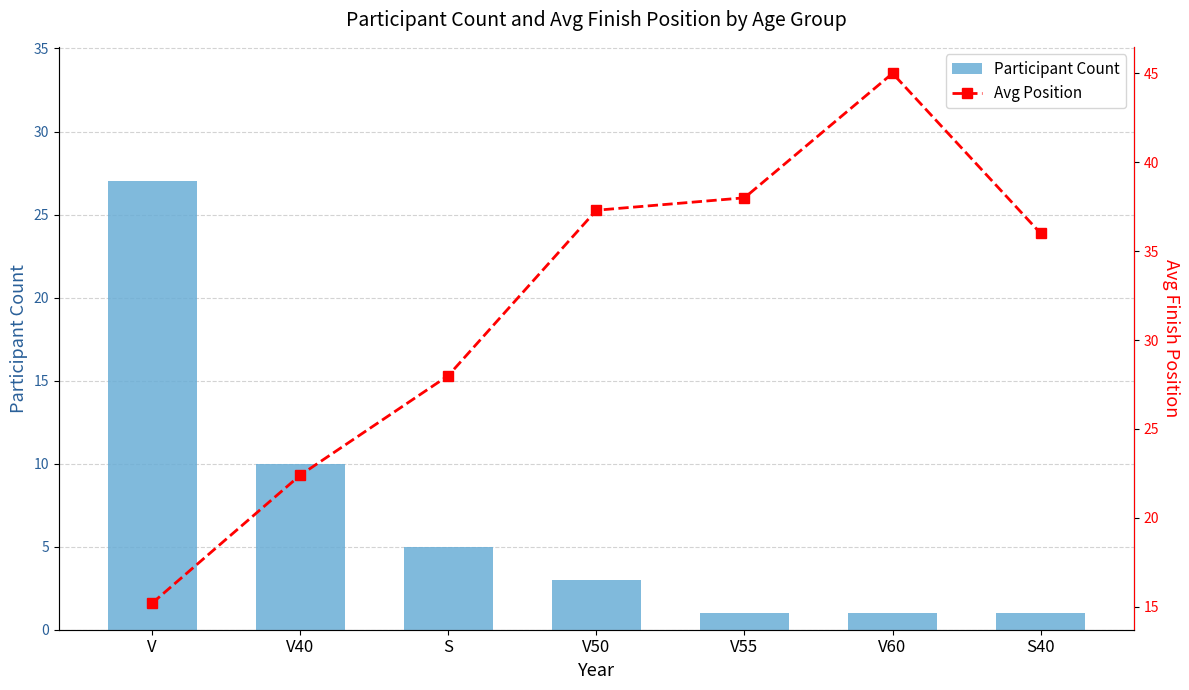

Are the bars horizontal?

No